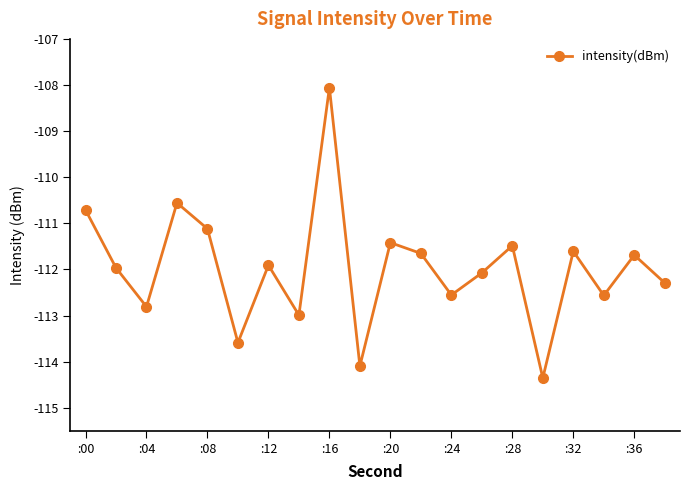

Does the chart display data point markers on the line(s)?

Yes